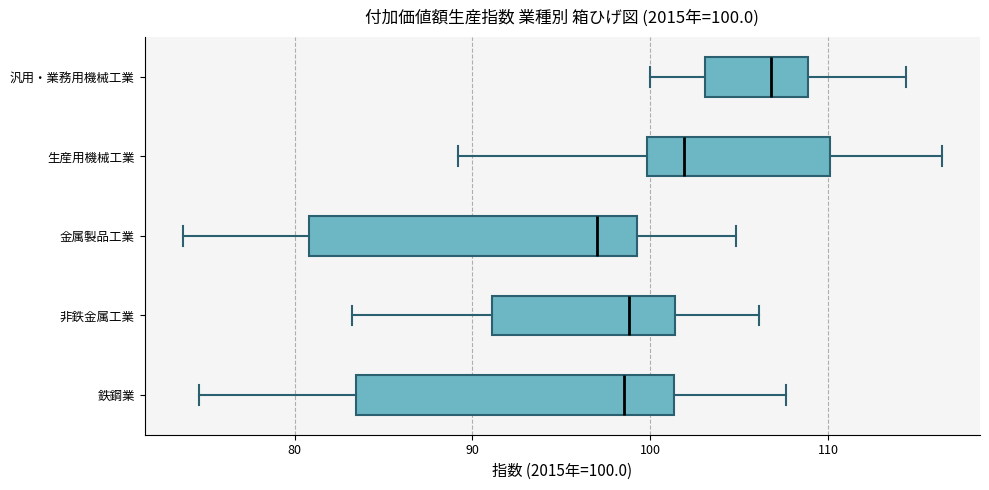

Which box's median line is the furthest to the left?

金属製品工業